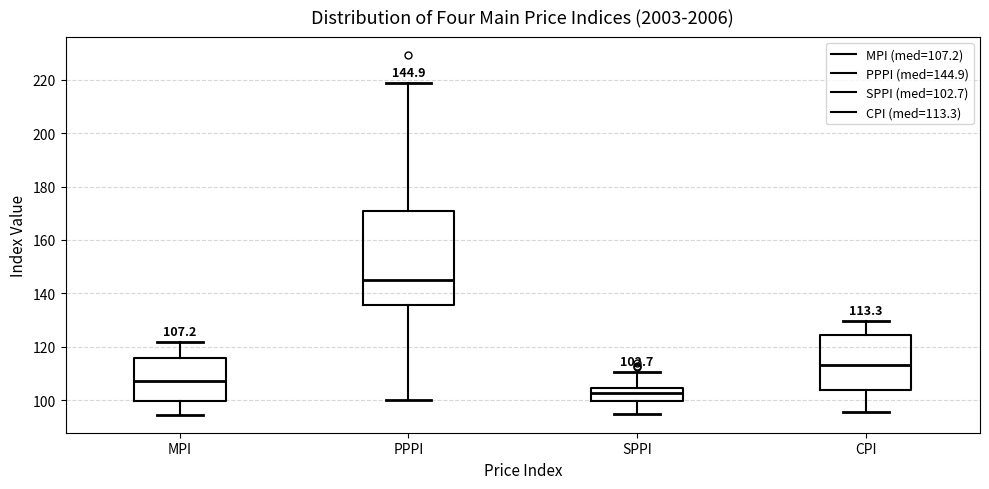

Comparing the boxes themselves (not the whiskers), which one is the tallest?

PPPI